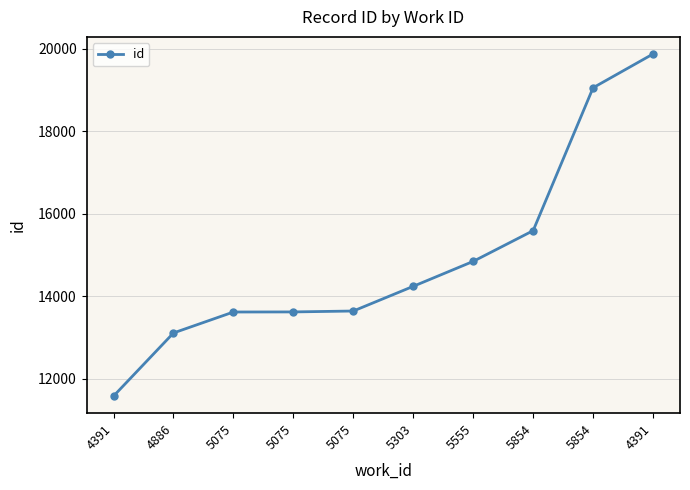

What is the label of the 6th point from the right?

5075